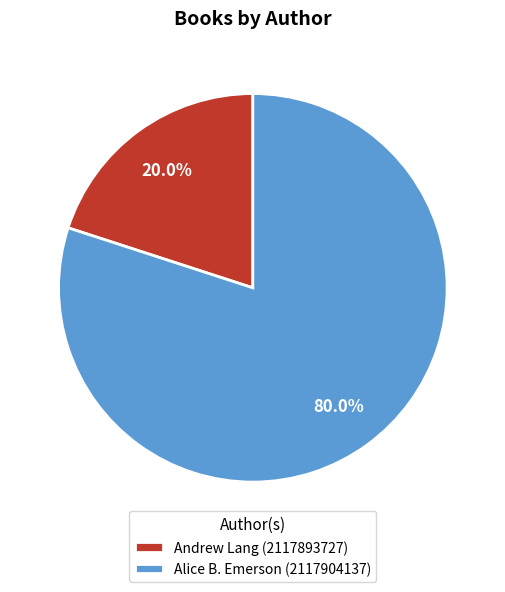

What is the majority slice?

Alice B. Emerson (2117904137)